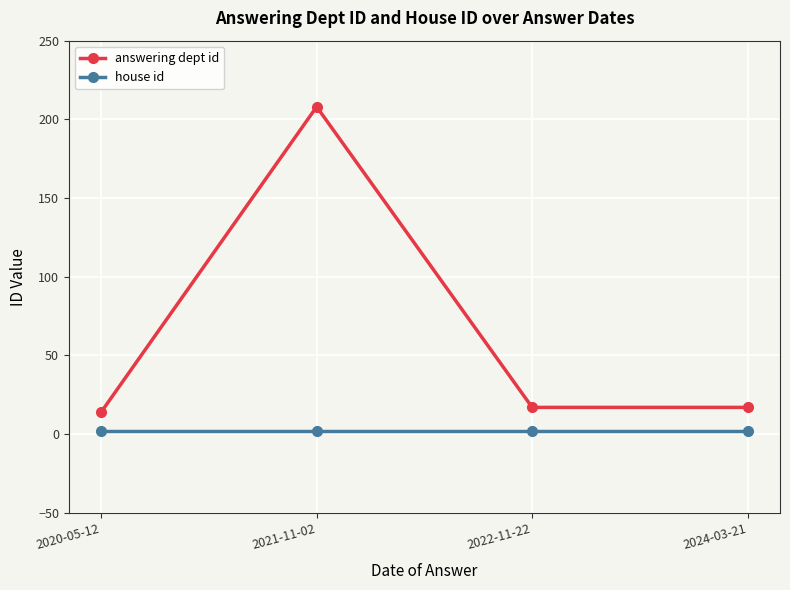

The answering dept id series shows 6 at 2022-11-22. True or false?

False